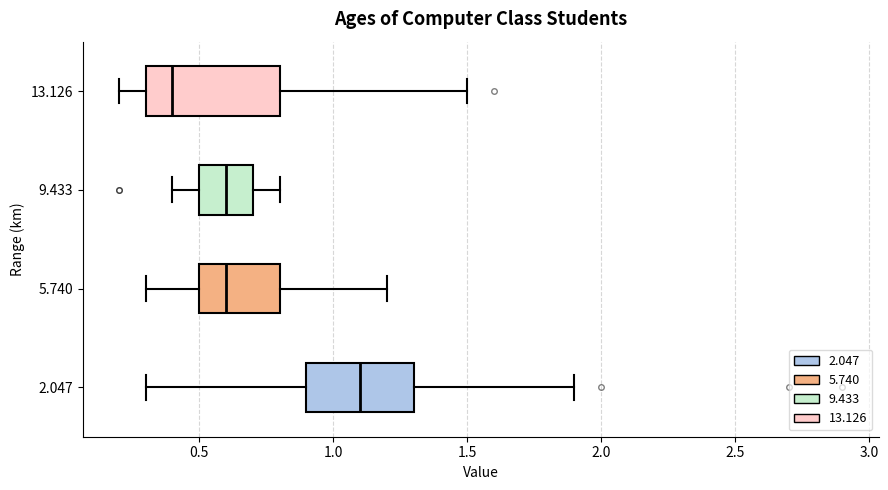

Which box's median line is the furthest to the right?

2.047